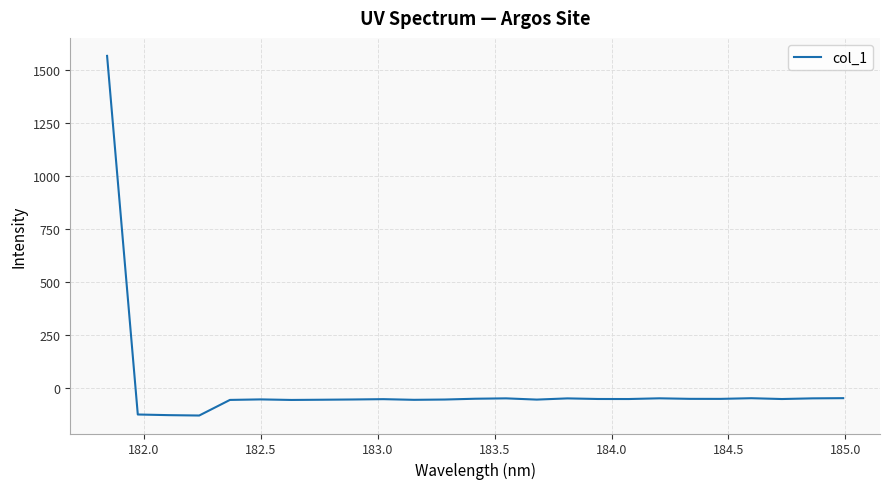

What is the minimum value shown in the chart?

-128.4